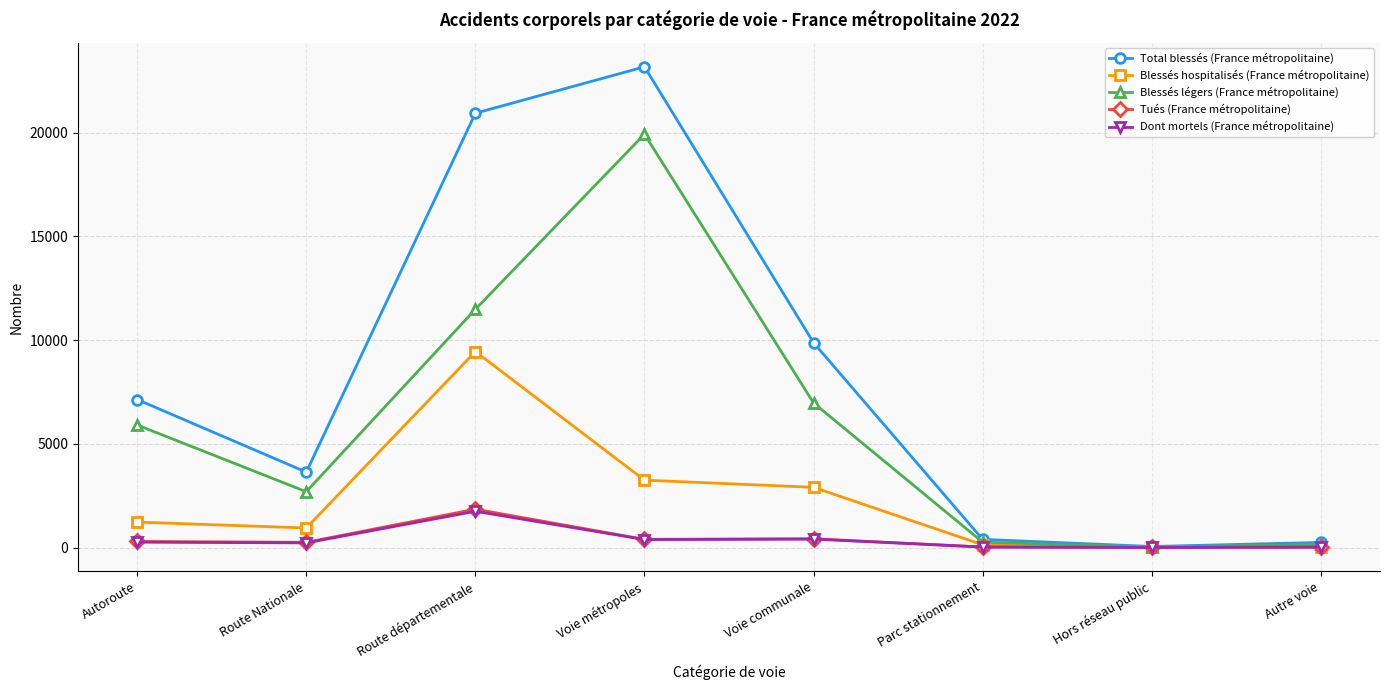

Which series has the largest range (max minus min)?

Total blessés (France métropolitaine)